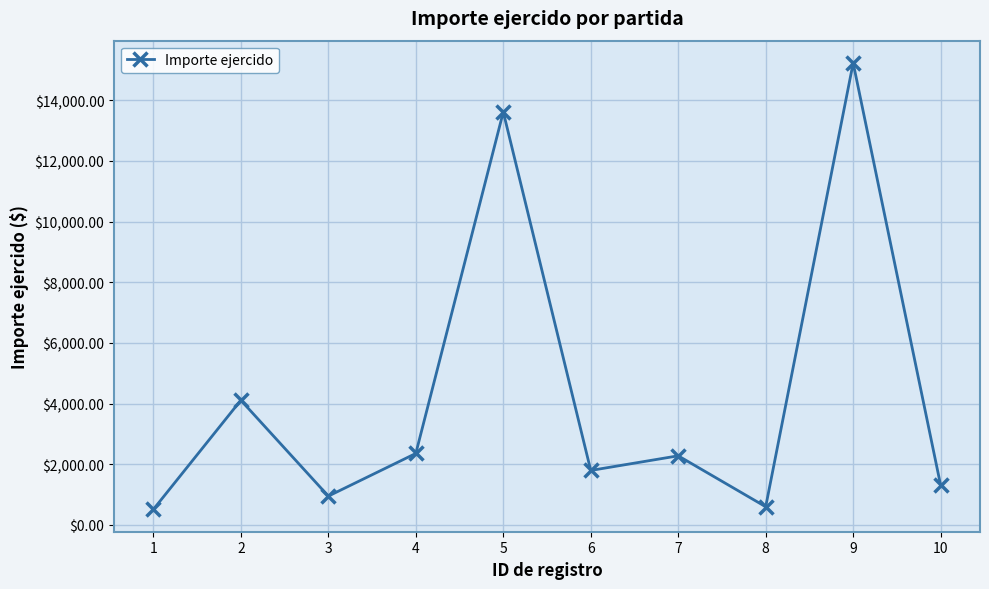

The value at 3 is 950.3. True or false?

True